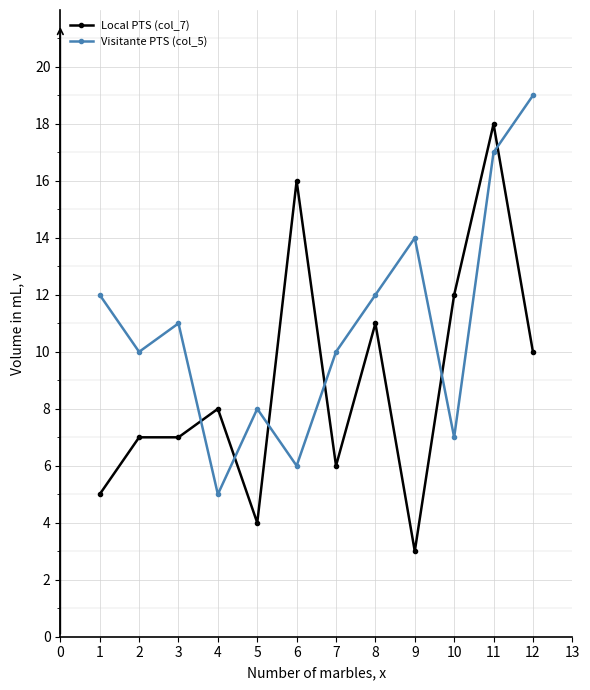

The Local PTS (col_7) series shows 1 at 2. True or false?

False